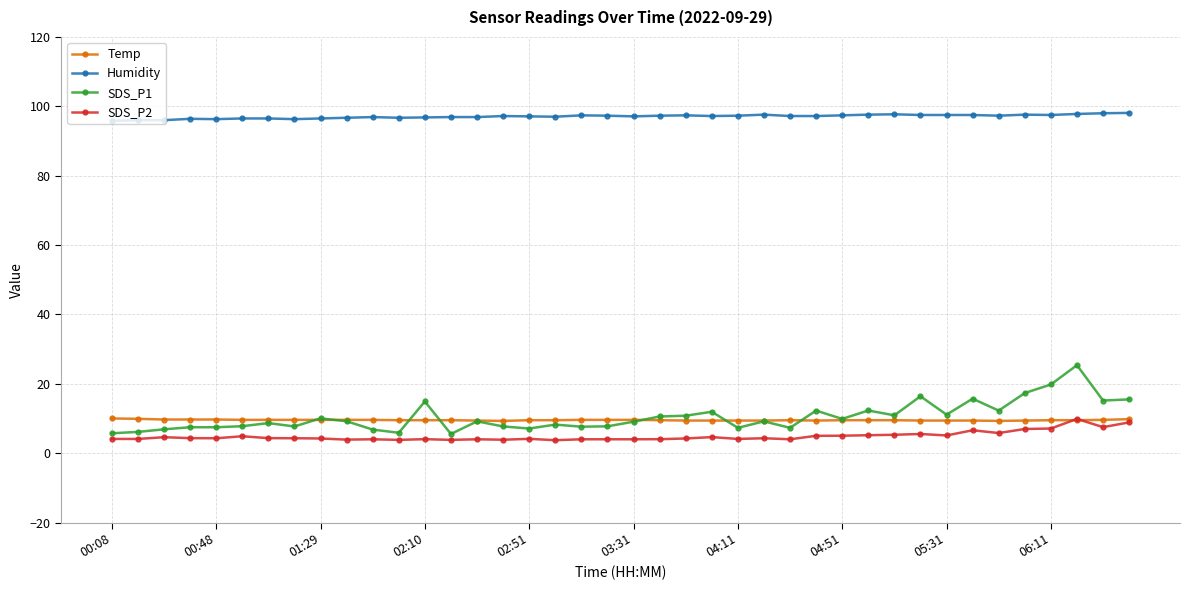

Which series has the largest range (max minus min)?

SDS_P1